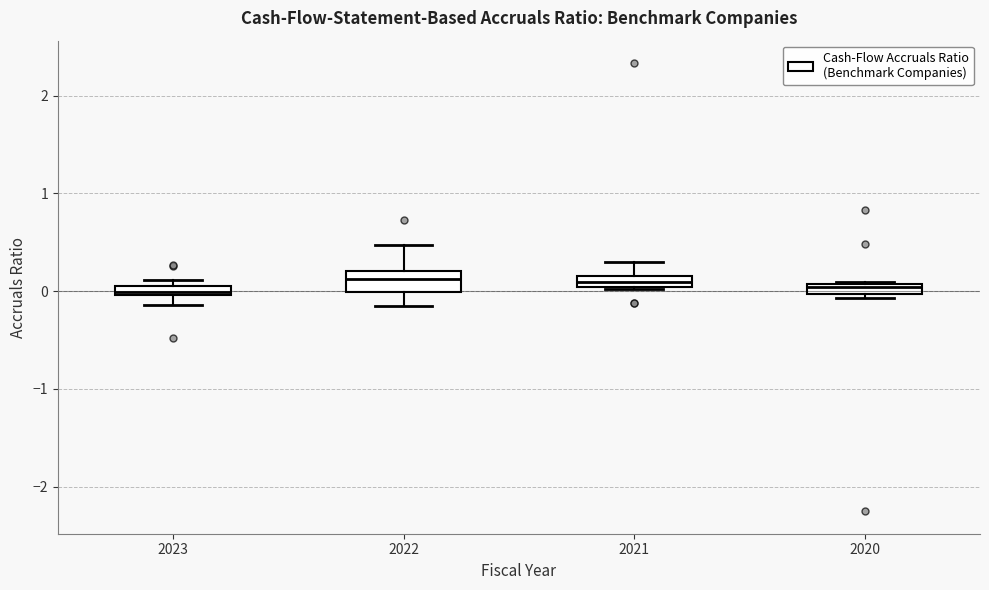

Where does the median line of the box at x = 2021 sit on the y-axis? The values are not printed on the chart, so give them approximately, as read against the axis.

0.1